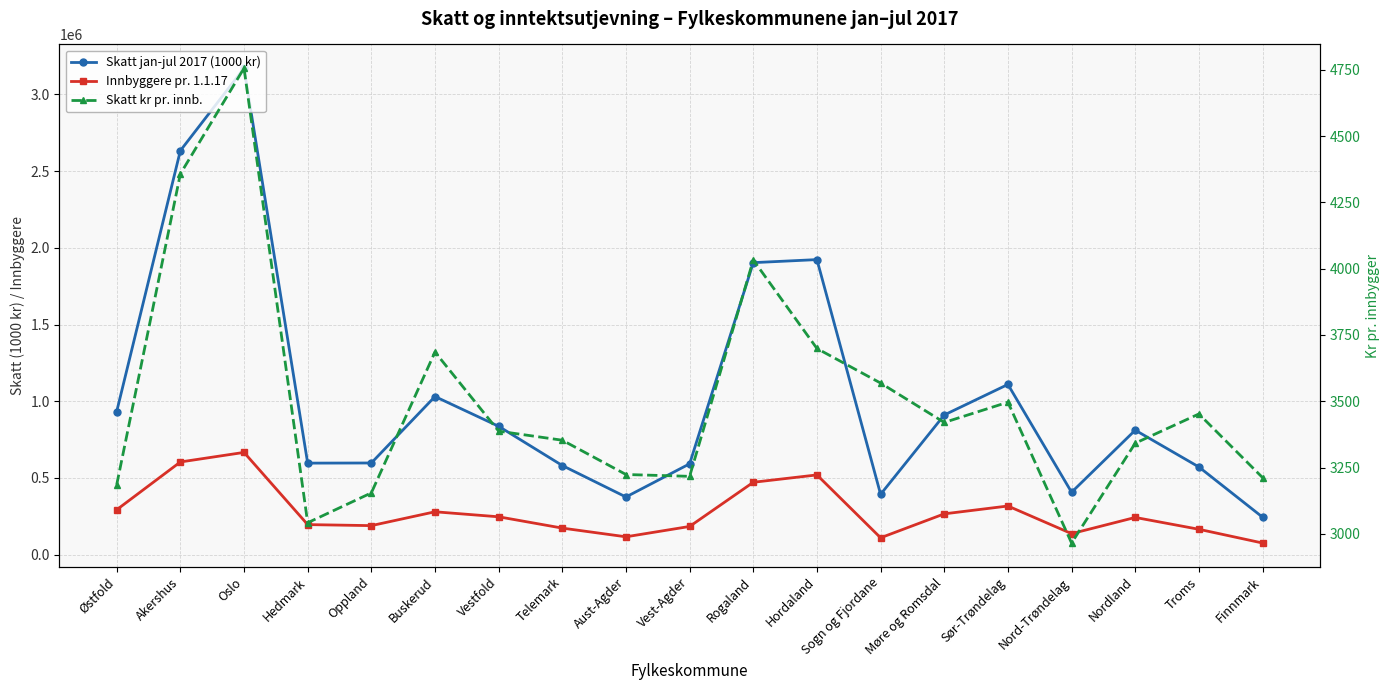

At which category is the sum across all series the highest?

Oslo